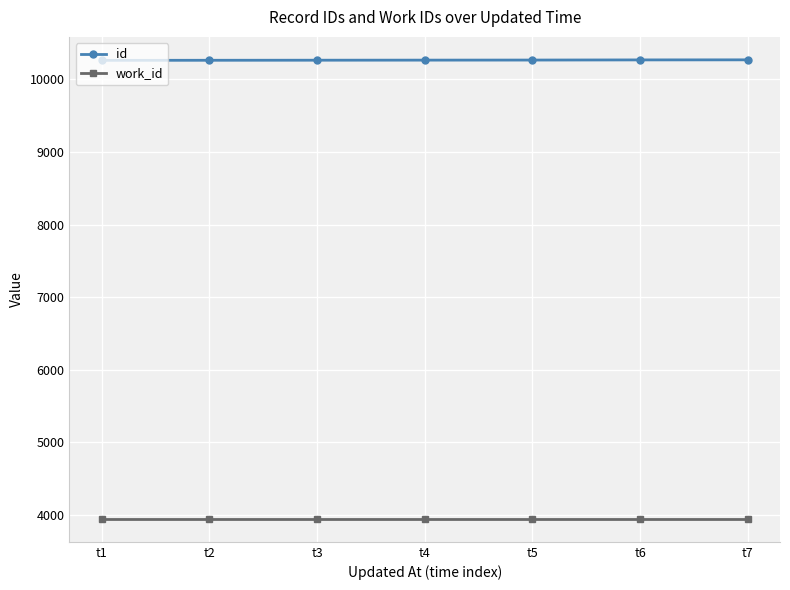

What are all the series names shown in the legend?

id, work_id